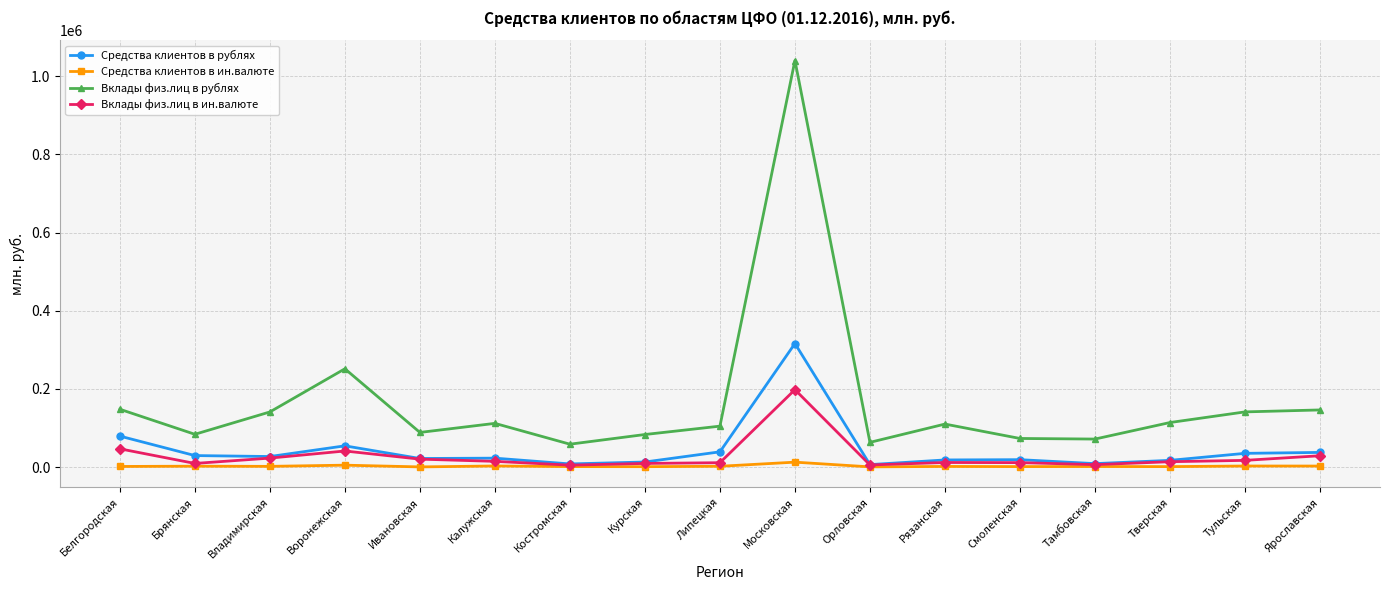

What is the greatest value displayed?

1040331